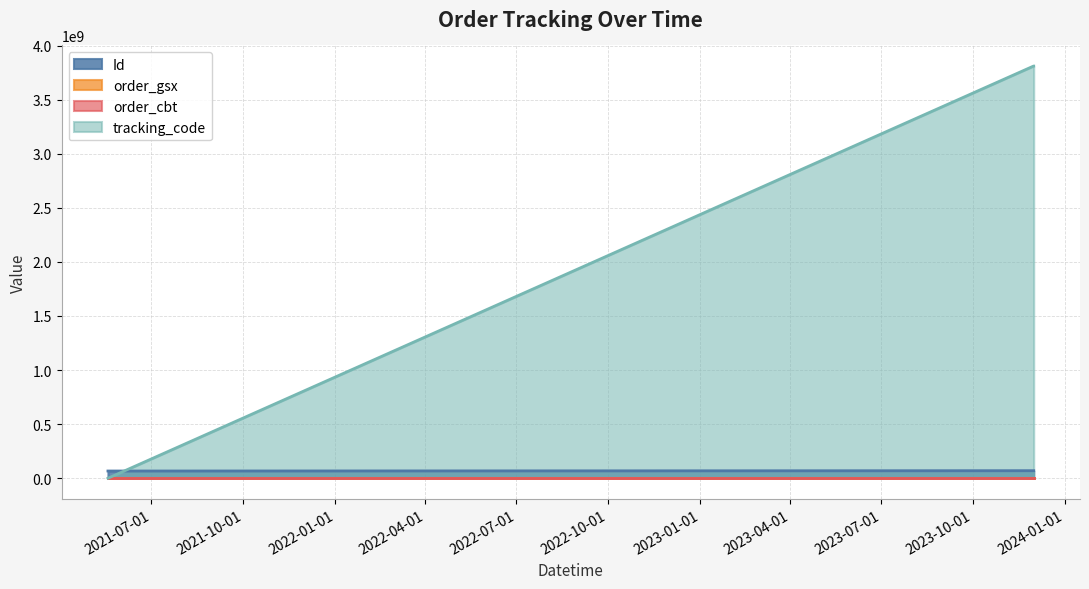

At which label is Id closest to 68313615?

2023-11-30 13:16:55